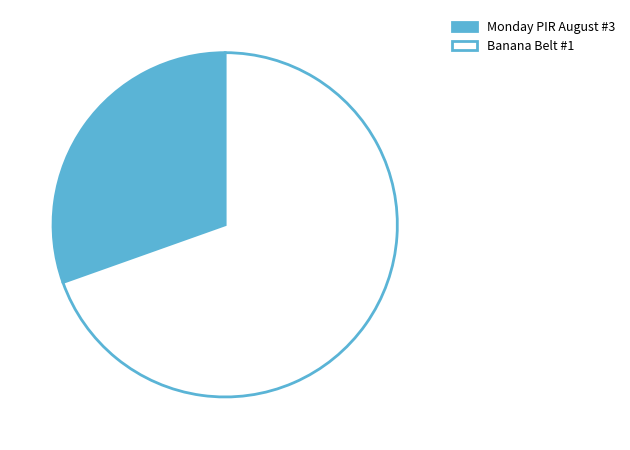

Which category has the smallest portion of the pie?

Monday PIR August #3